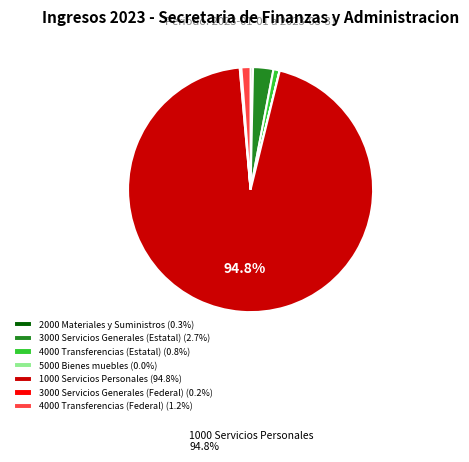

What is the ratio of the value at 4000 Transferencias (Federal) (1.2%) to the value at 4000 Transferencias (Estatal) (0.8%)?

1.5